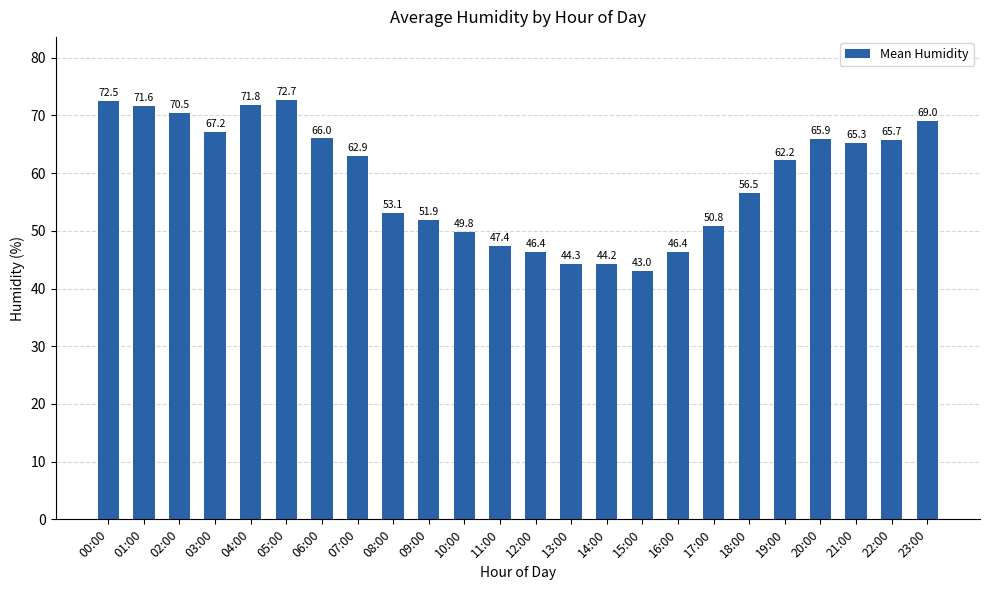

Reading left to right, extract all data points from this chart.

00:00=72.5	01:00=71.6	02:00=70.5	03:00=67.2	04:00=71.8	05:00=72.7	06:00=66.0	07:00=62.9	08:00=53.1	09:00=51.9	10:00=49.8	11:00=47.4	12:00=46.4	13:00=44.3	14:00=44.2	15:00=43.0	16:00=46.4	17:00=50.8	18:00=56.5	19:00=62.2	20:00=65.9	21:00=65.3	22:00=65.7	23:00=69.0